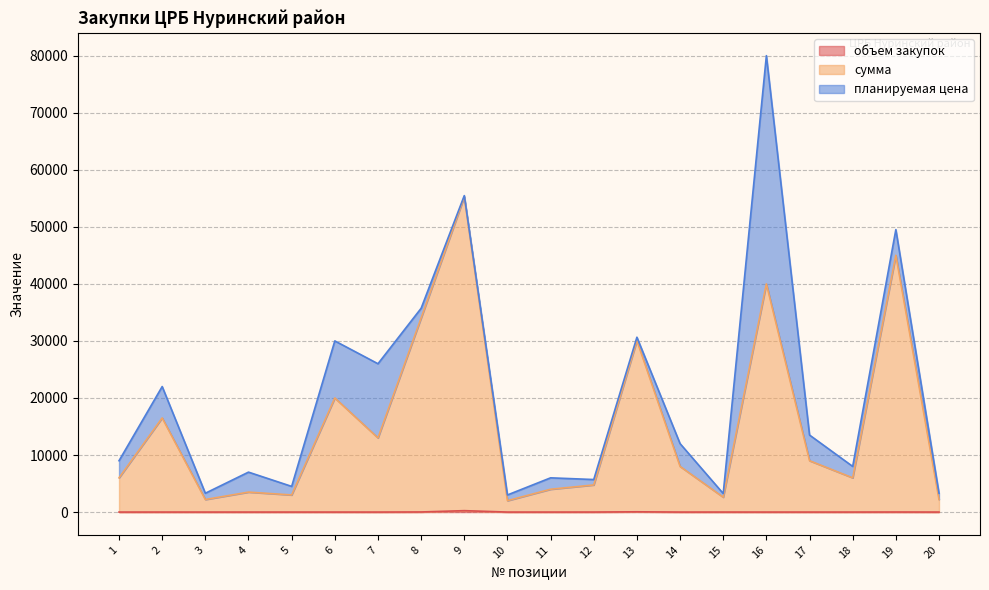

Which series has the largest range (max minus min)?

сумма